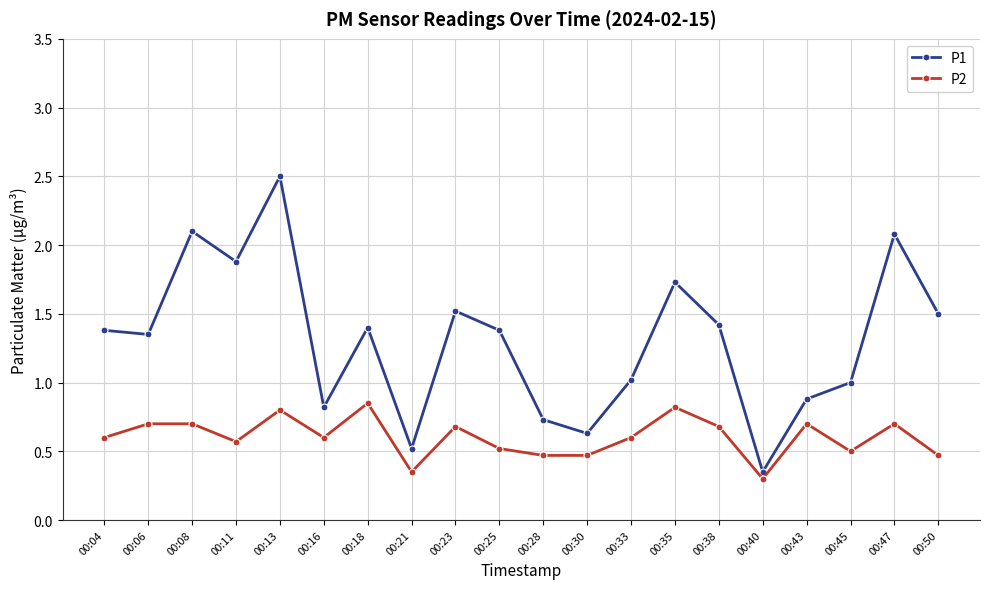

The value of P1 at 00:40 is 0.5. True or false?

False